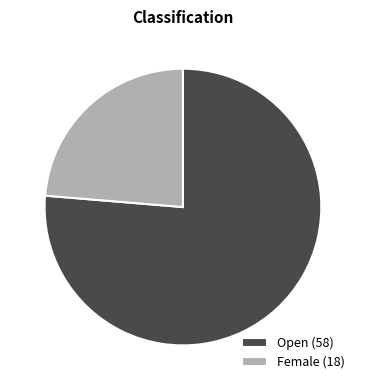

Rank the categories by value from lowest to highest.

Female, Open